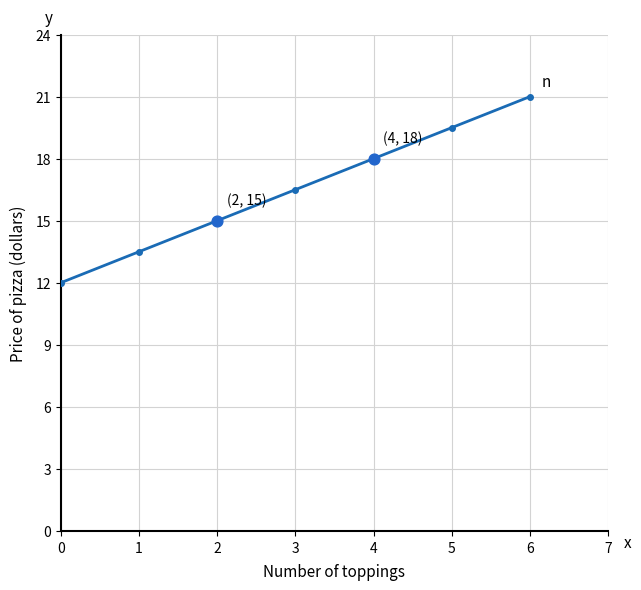

Between 2 and 0, which is larger?

2